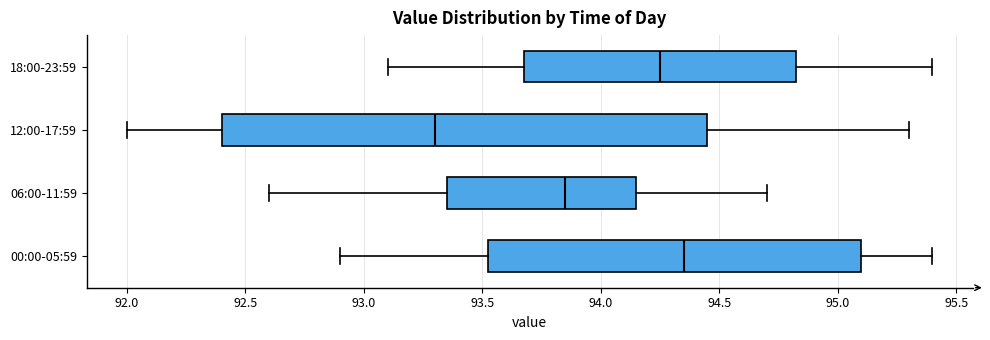

Which box's median line is the furthest to the right?

00:00-05:59